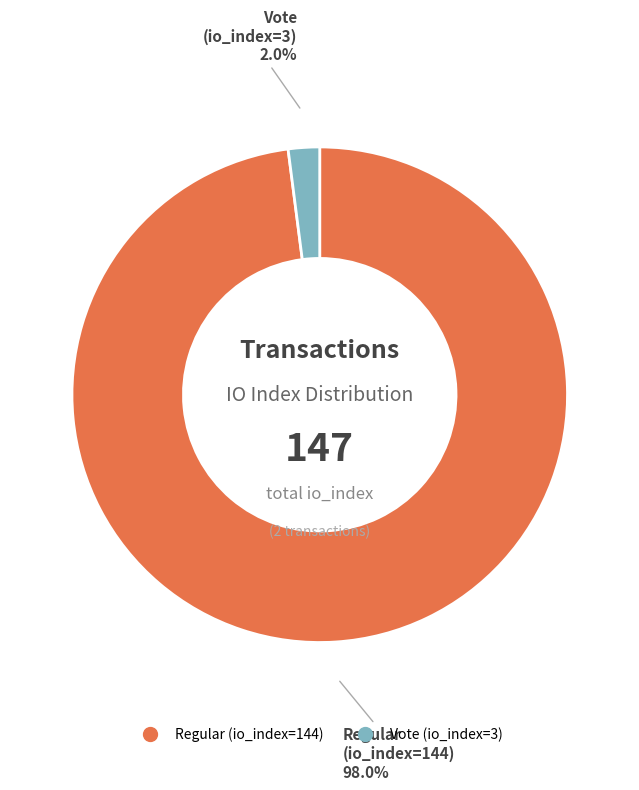

Between Vote (io_index=3) and Regular (io_index=144), which is larger?

Regular (io_index=144)